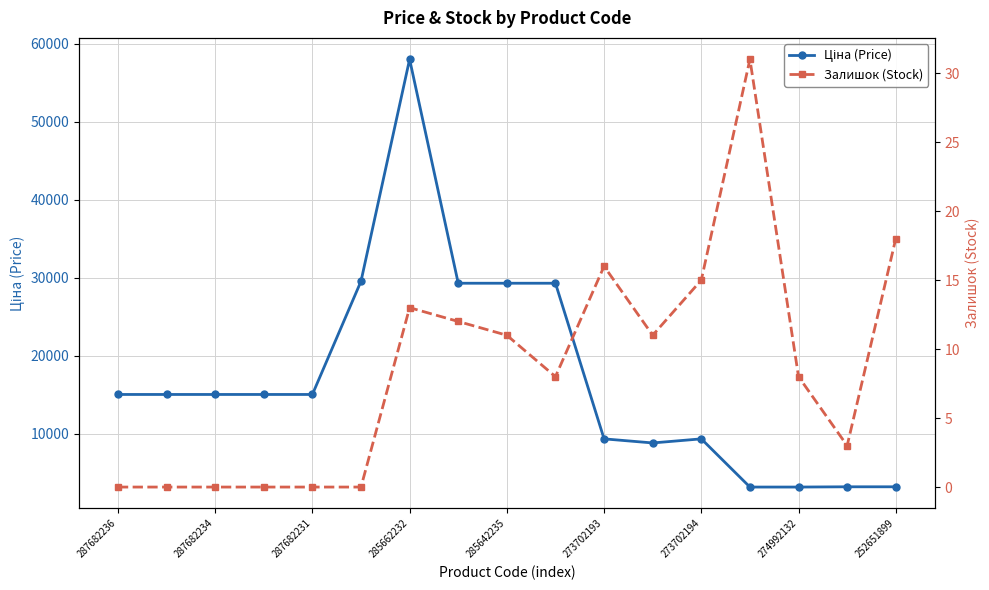

Between 287682236 and 285662232, which series saw the biggest shift?

Ціна (Price)